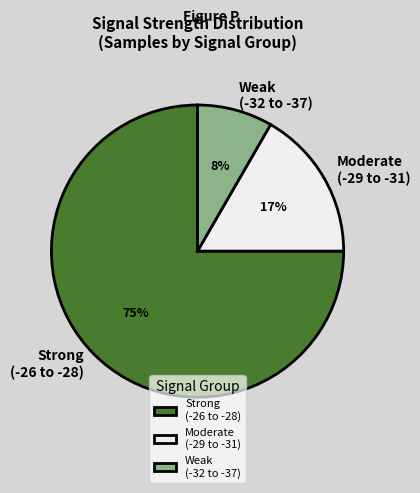

Which category has the smallest portion of the pie?

Weak (-32 to -37)